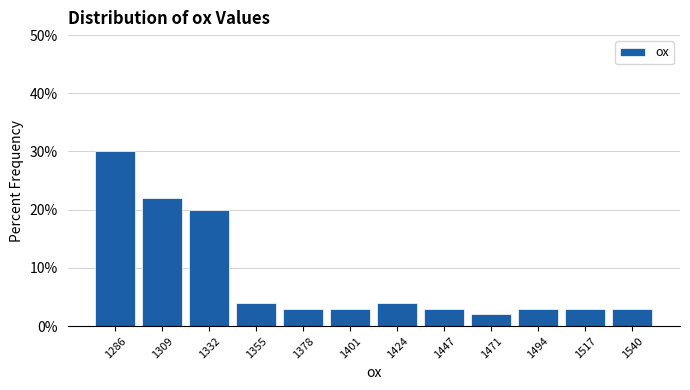

Reading left to right, transcribe this chart: for each bar, give the range it covers on the x-axis and its height. Neither the bar edges nor the heights are printed on the chart, so give them approximately, as read against the axes.

1275 to 1300: 30
1300 to 1320: 22
1320 to 1345: 20
1345 to 1365: 4
1365 to 1390: 3
1390 to 1415: 3
1415 to 1435: 4
1435 to 1460: 3
1460 to 1485: 2
1485 to 1505: 3
1505 to 1530: 3
1530 to 1550: 3